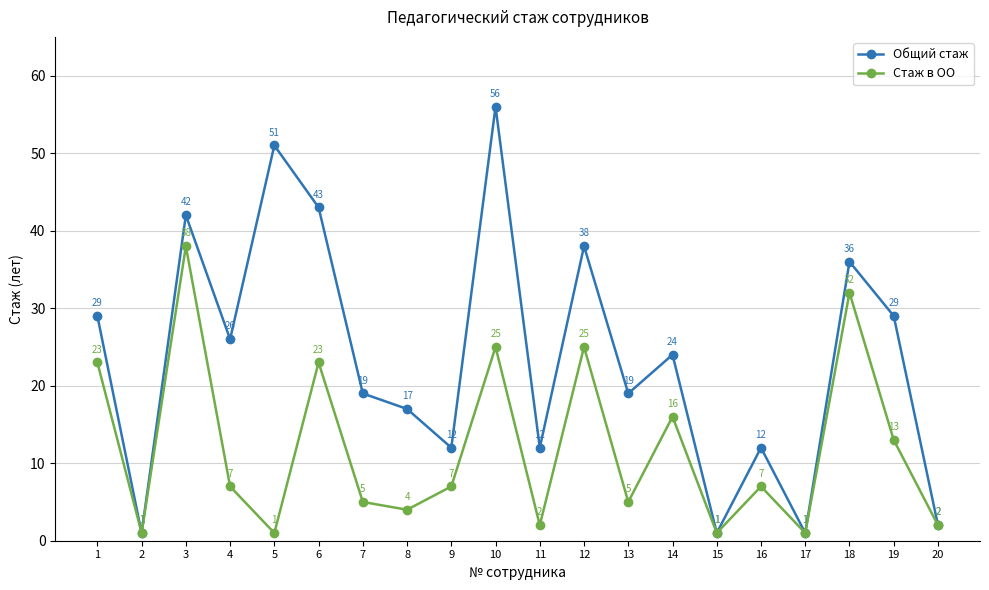

How many interior local valleys does the Стаж в ОО series have?

7